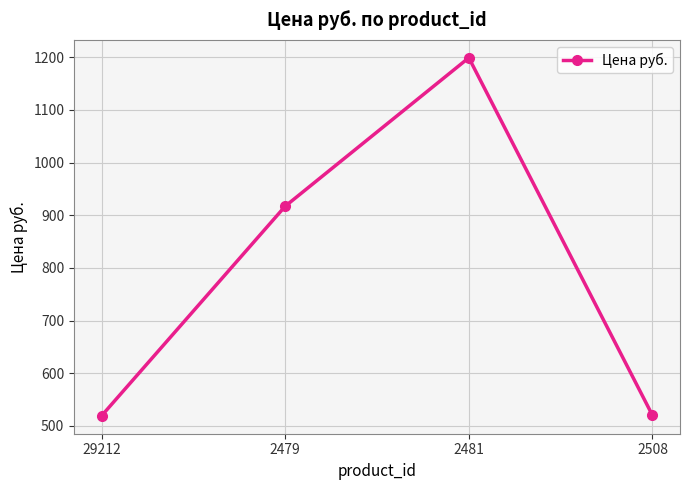

At which category does the chart reach its peak across all series?

2481